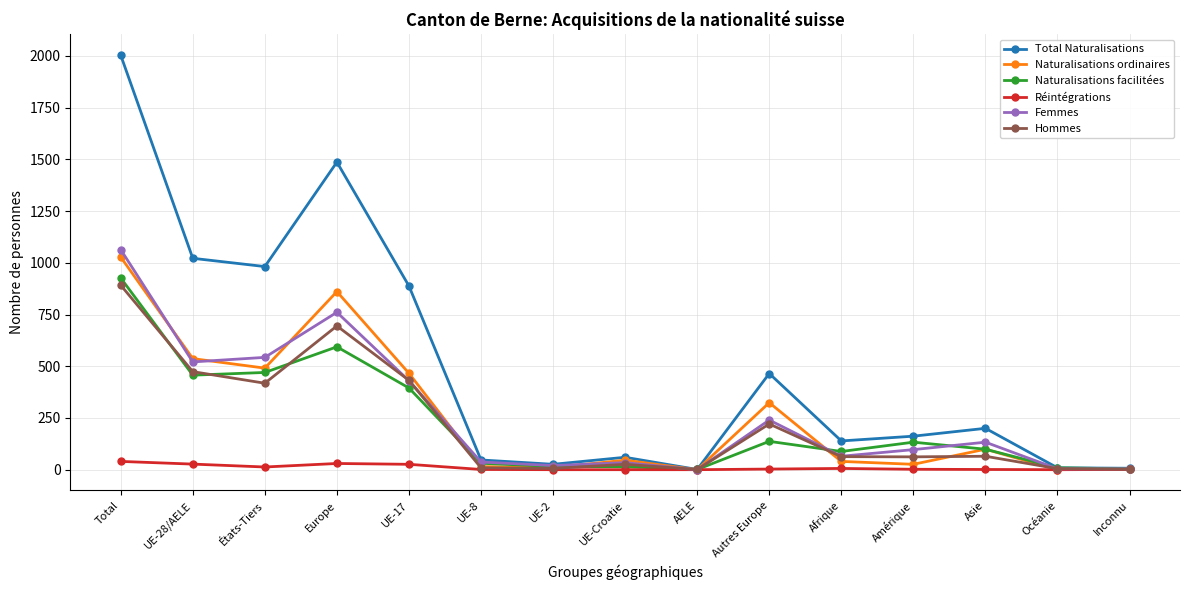

At Total, list the series in order from largest to smallest.

Total Naturalisations, Femmes, Naturalisations ordinaires, Naturalisations facilitées, Hommes, Réintégrations